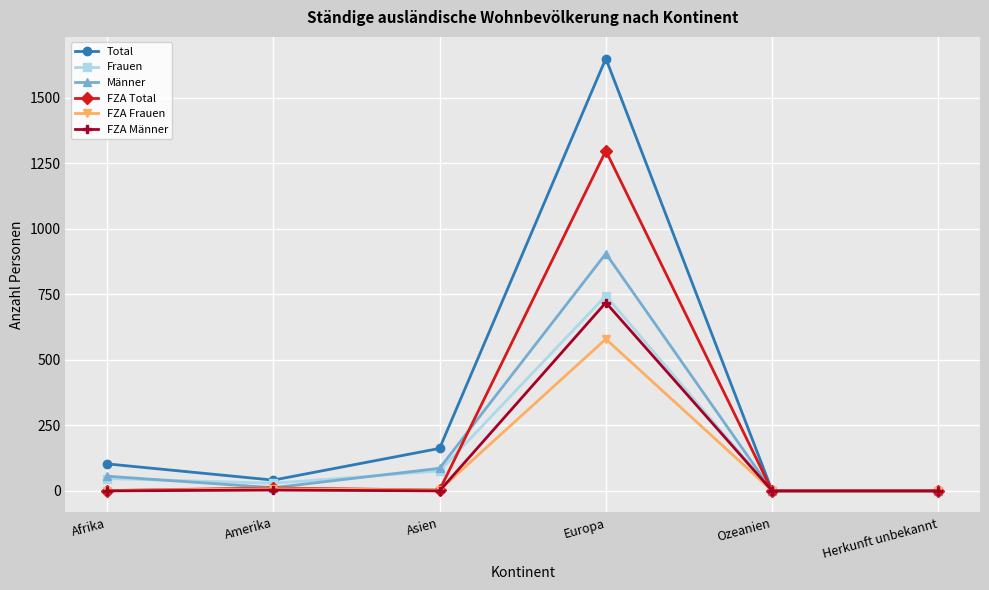

At which label does FZA Frauen reach its peak?

Europa